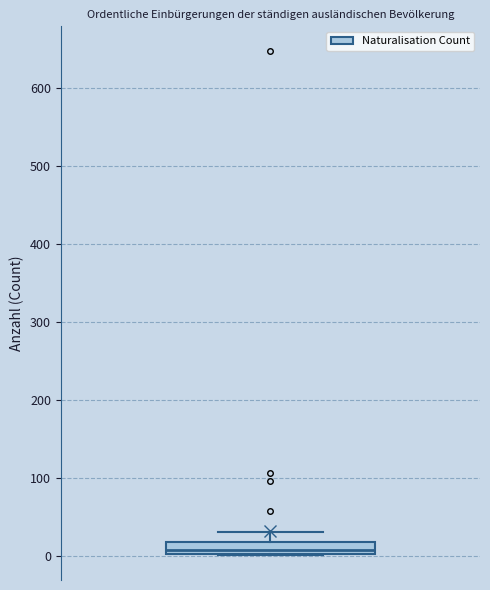

Transcribe this box plot: give where the median line is, the range the box spans, and where the two whiskers end, as read against the y-axis. The values are not printed on the chart, so give them approximately, as read against the axis.

median 10, box 0 to 20, whiskers 0 to 30